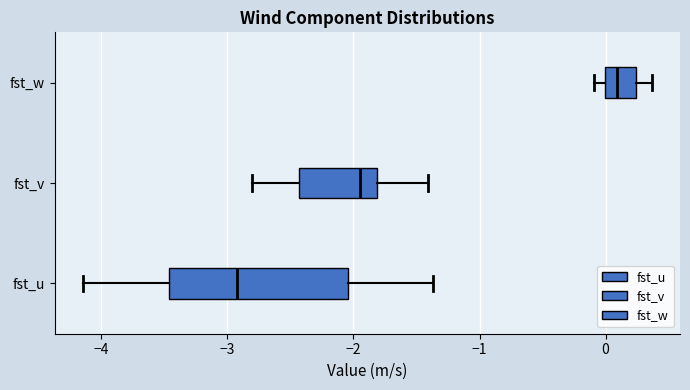

Where is the left edge of the box for fst_v on the x-axis? The values are not printed on the chart, so give them approximately, as read against the axis.

-2.4